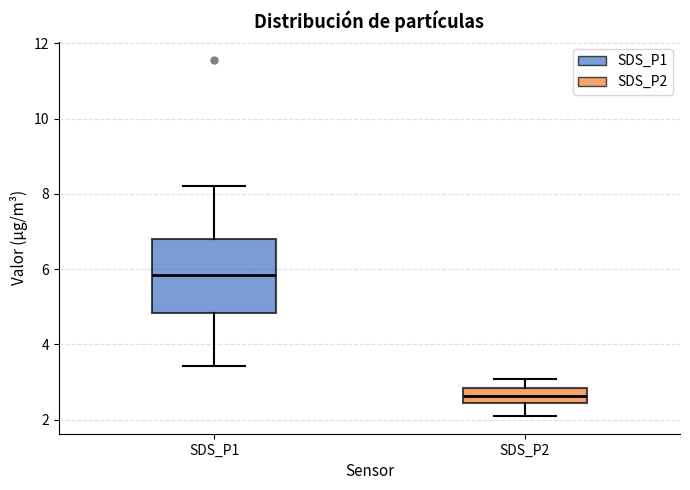

Reading left to right, transcribe this box plot: for each box, give where its median line is, the range the box spans, and where its two whiskers end, as read against the y-axis. The values are not printed on the chart, so give them approximately, as read against the axis.

SDS_P1: median 5.8, box 4.8 to 6.8, whiskers 3.4 to 8.2
SDS_P2: median 2.6, box 2.4 to 2.8, whiskers 2.2 to 3.0